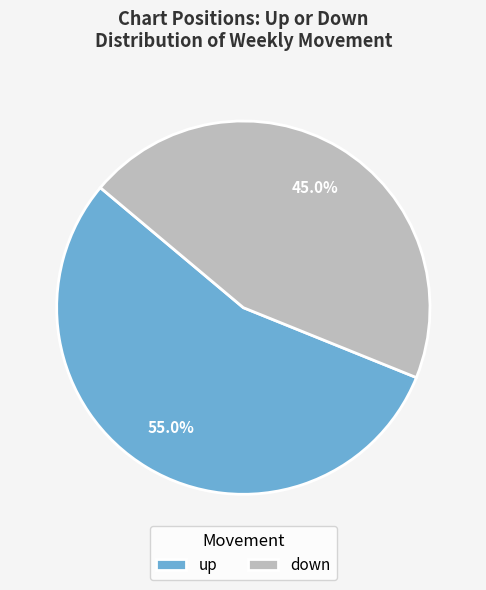

What is the smallest slice in the pie chart?

down